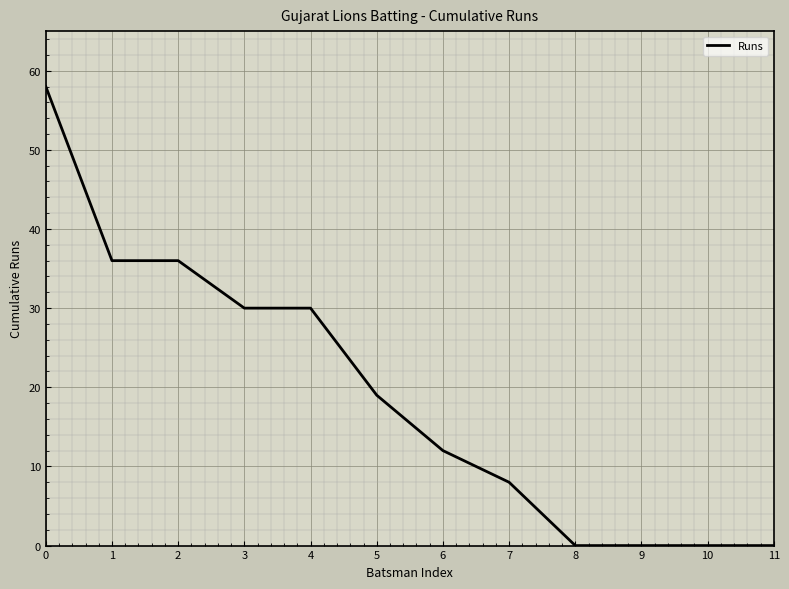

What is the difference between the maximum and minimum values?

58